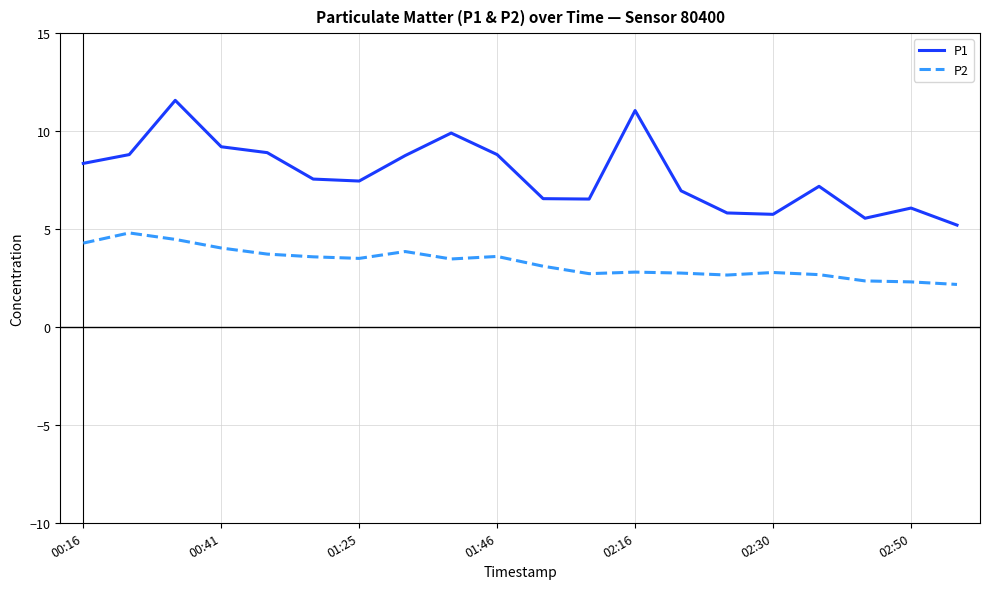

Which series has the largest total across all categories?

P1